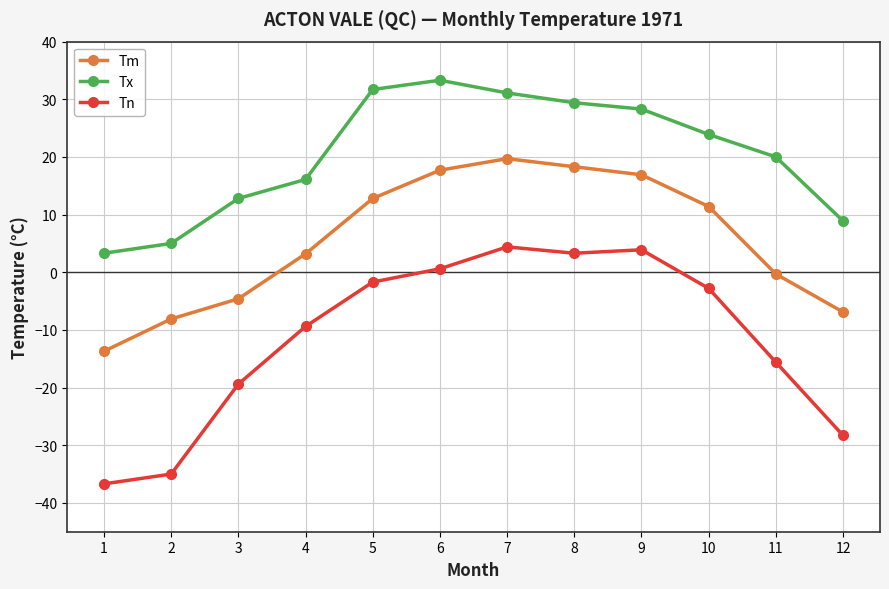

What is the average value of the Tm series?

5.5